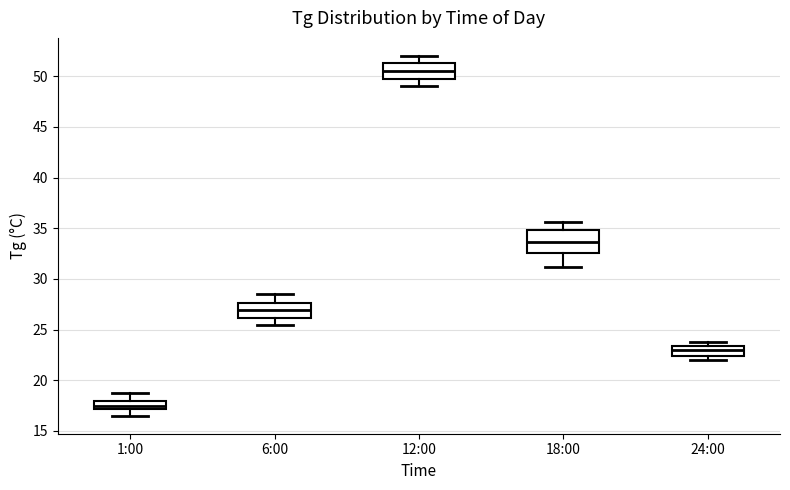

Comparing the boxes themselves (not the whiskers), which one is the tallest?

18:00